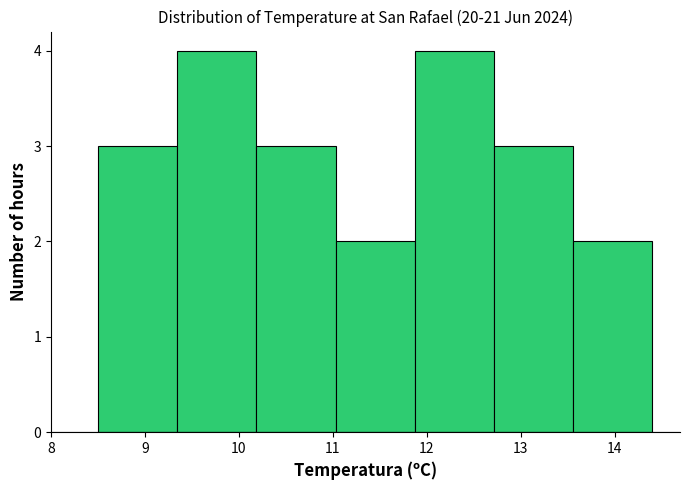

Reading left to right, list every bar in this chart as the range it spans on the x-axis followed by its height. Neither the bar edges nor the heights are printed on the chart, so give them approximately, as read against the axes.

8.5 to 9.3: 3
9.3 to 10.2: 4
10.2 to 11.0: 3
11.0 to 11.9: 2
11.9 to 12.7: 4
12.7 to 13.6: 3
13.6 to 14.4: 2